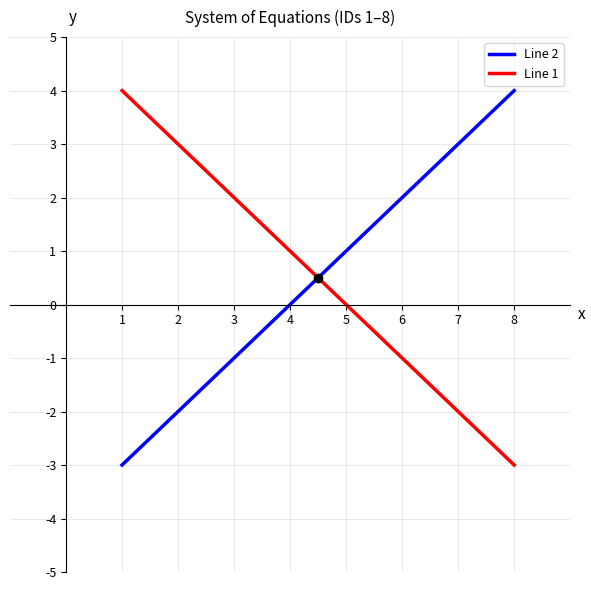

At 3, list the series in order from smallest to largest.

Line 2, Line 1